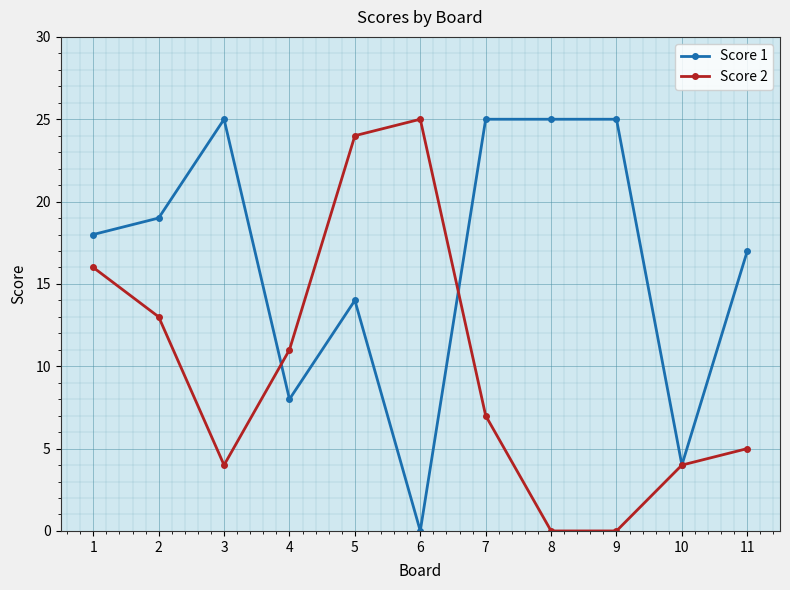

What is the value of the Score 1 point at the 4th from the left?

8